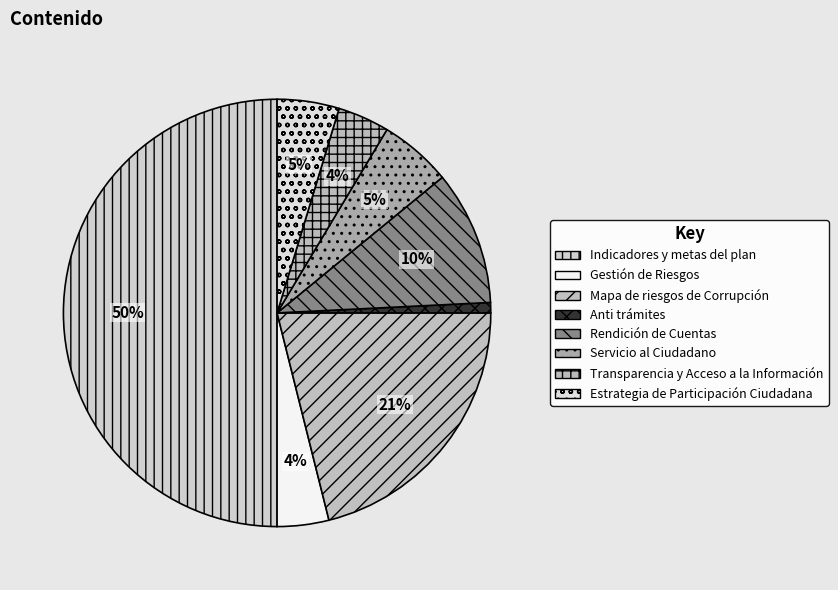

To the nearest percent, what percentage of the pie is Anti trámites?

1%